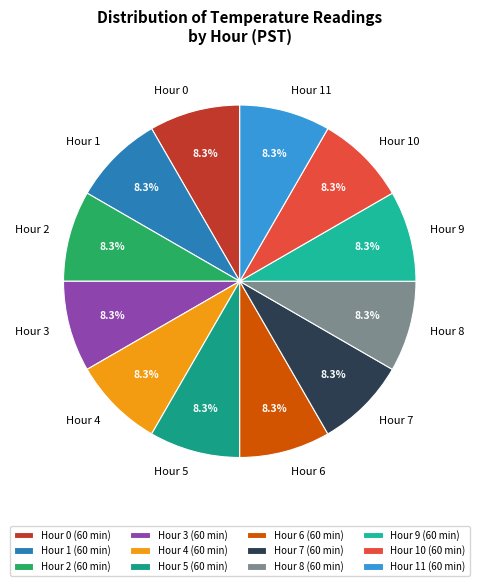

What percentage is the Hour 11 slice, to the nearest percent?

8%